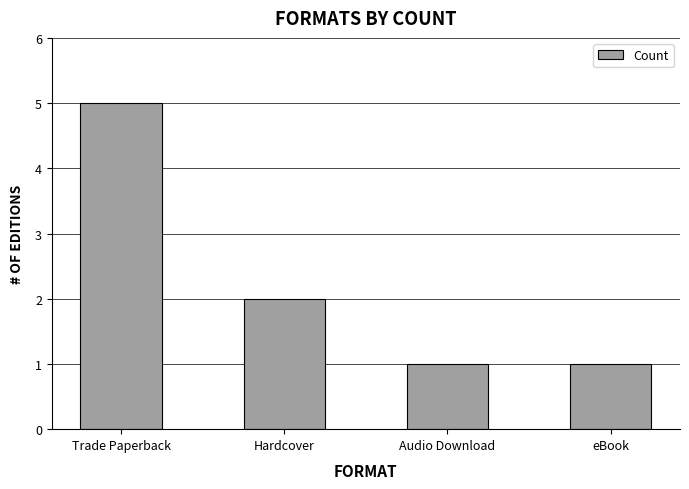

What is the greatest value displayed?

5